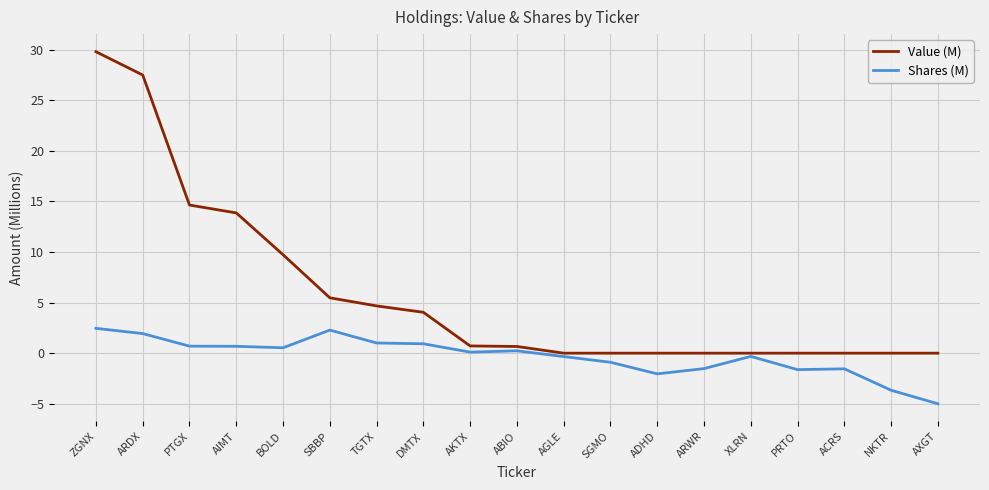

Which label corresponds to the largest value in the chart?

ZGNX